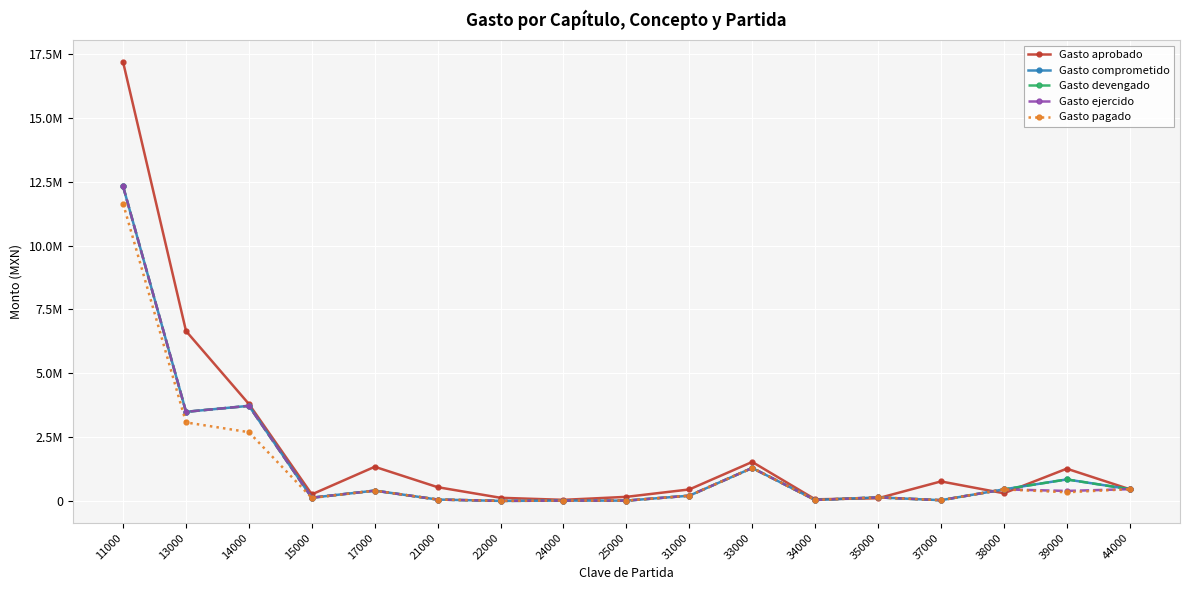

Which series has the largest total across all categories?

Gasto aprobado